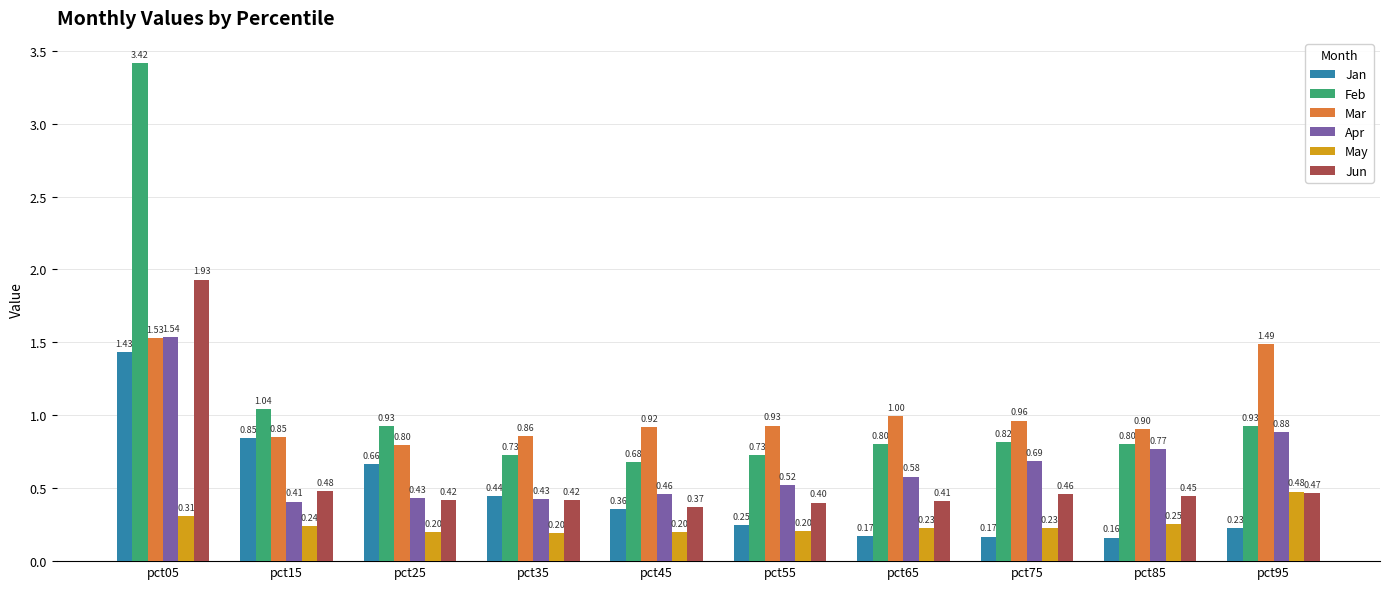

At pct45, list the series in order from smallest to largest.

May, Jan, Jun, Apr, Feb, Mar